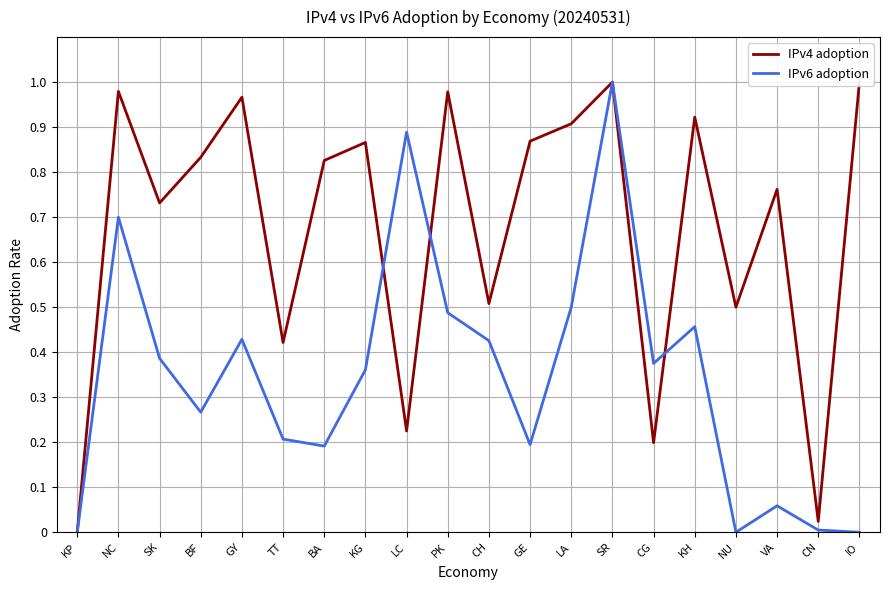

At which category is the sum across all series the highest?

SR